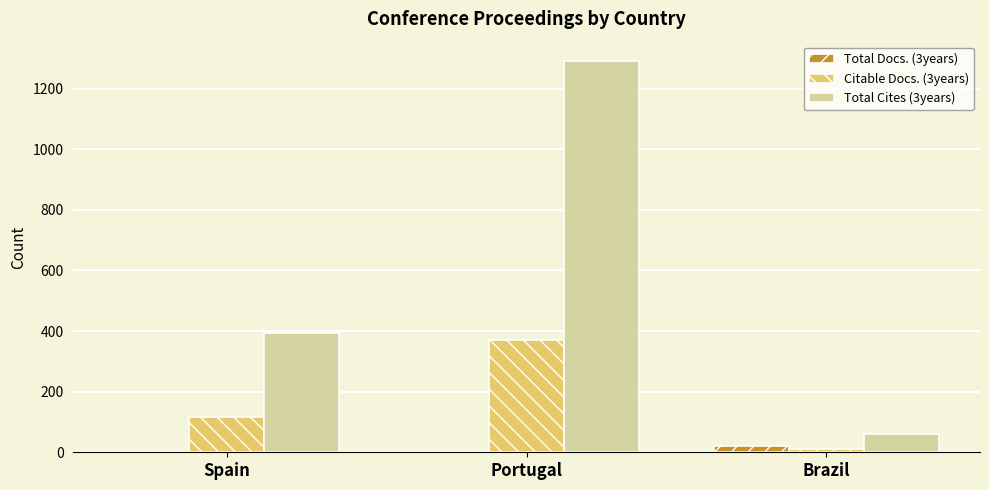

At which category is the sum across all series the highest?

Portugal